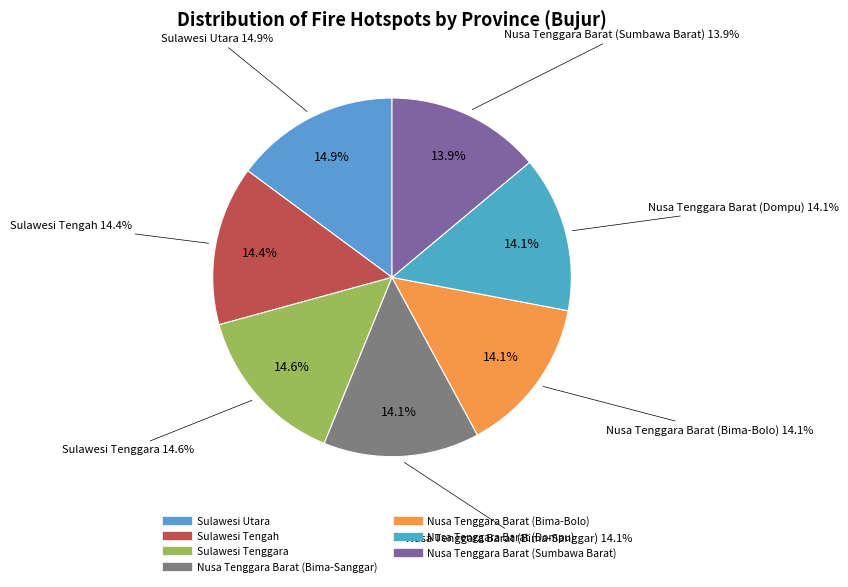

What is the largest slice in the pie chart?

Sulawesi Utara